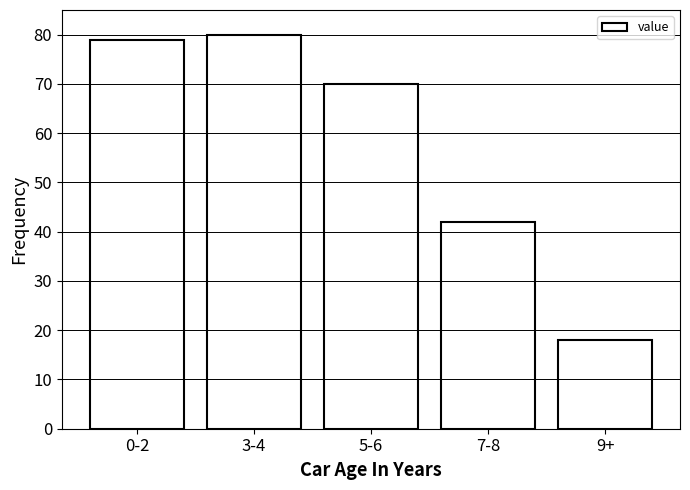

Reading left to right, transcribe all the data shown in this chart.

79	80	70	42	18